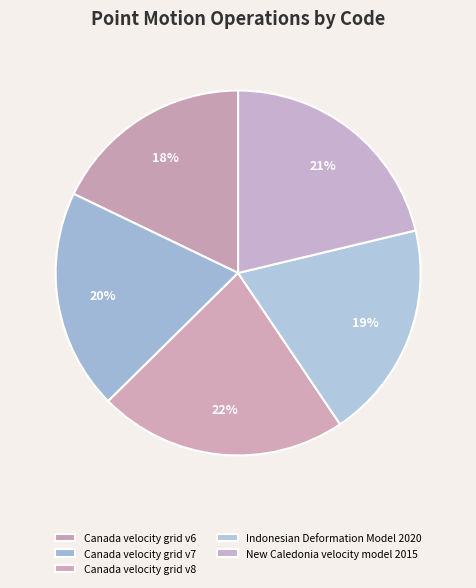

What is the smallest slice in the pie chart?

Canada velocity grid v6